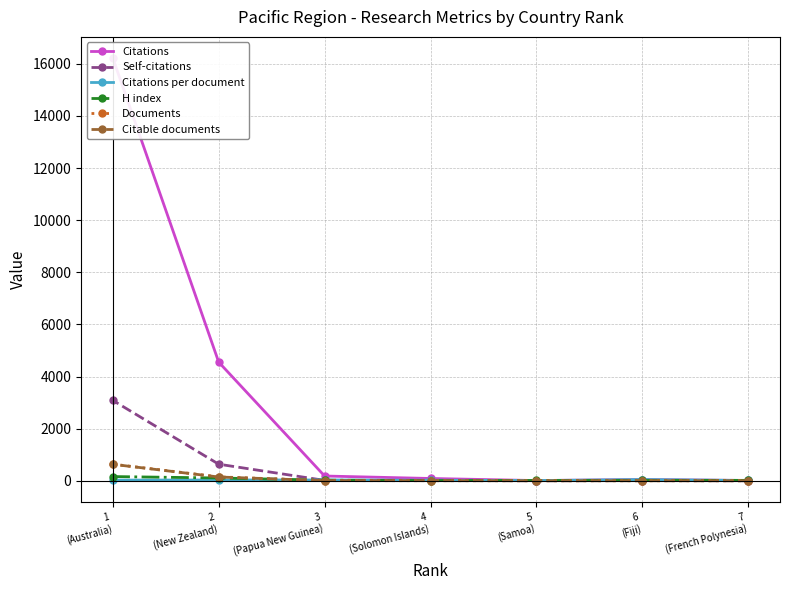

How many data points in Citations per document are above 25?

4